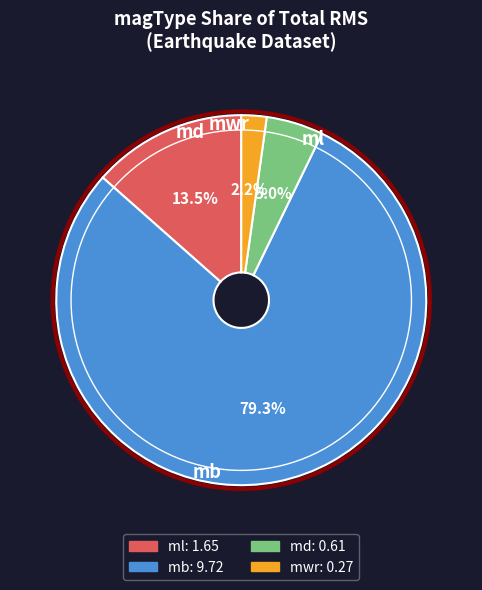

Is ml the majority of the pie?

No